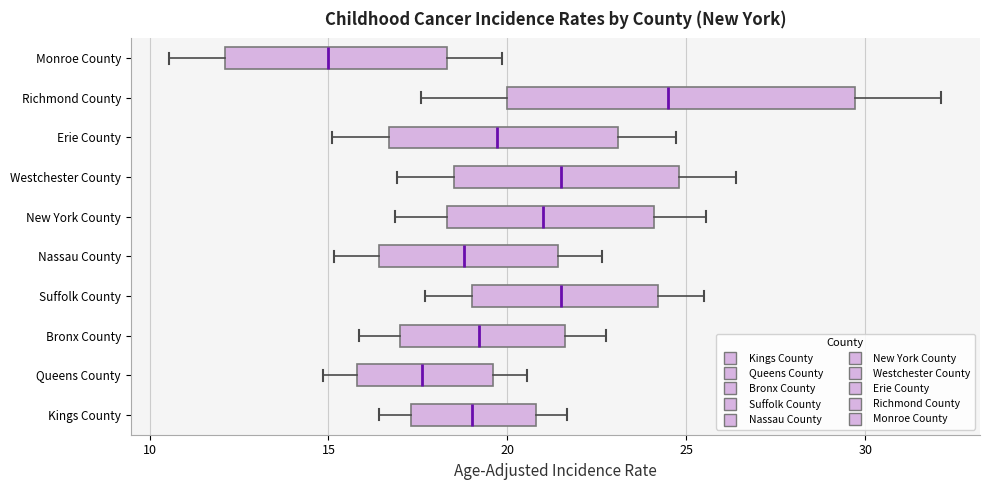

Reading bottom to top, transcribe this box plot: for each box, give where its median line is, the range the box spans, and where its two whiskers end, as read against the x-axis. The values are not printed on the chart, so give them approximately, as read against the axis.

Kings County: median 19.0, box 17.5 to 21.0, whiskers 16.5 to 21.5
Queens County: median 17.5, box 16.0 to 19.5, whiskers 15.0 to 20.5
Bronx County: median 19.0, box 17.0 to 21.5, whiskers 16.0 to 23.0
Suffolk County: median 21.5, box 19.0 to 24.0, whiskers 17.5 to 25.5
Nassau County: median 19.0, box 16.5 to 21.5, whiskers 15.0 to 22.5
New York County: median 21.0, box 18.5 to 24.0, whiskers 17.0 to 25.5
Westchester County: median 21.5, box 18.5 to 25.0, whiskers 17.0 to 26.5
Erie County: median 19.5, box 16.5 to 23.0, whiskers 15.0 to 24.5
Richmond County: median 24.5, box 20.0 to 29.5, whiskers 17.5 to 32.0
Monroe County: median 15.0, box 12.0 to 18.5, whiskers 10.5 to 20.0